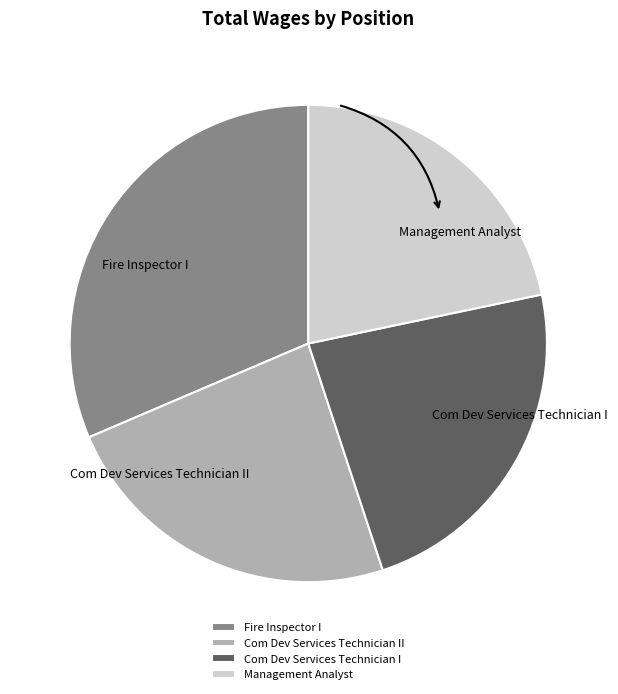

True or false: Com Dev Services Technician II accounts for 24% of the total.

True